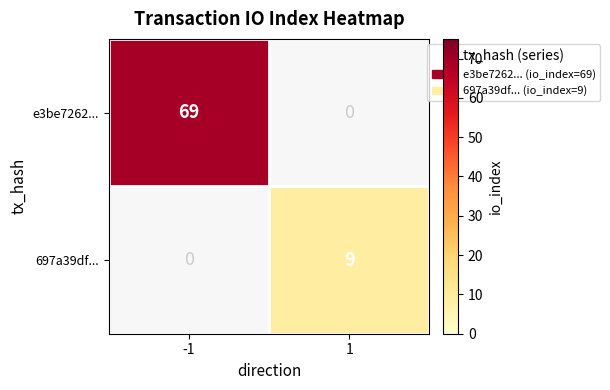

Count the number of data series in this chart.

2